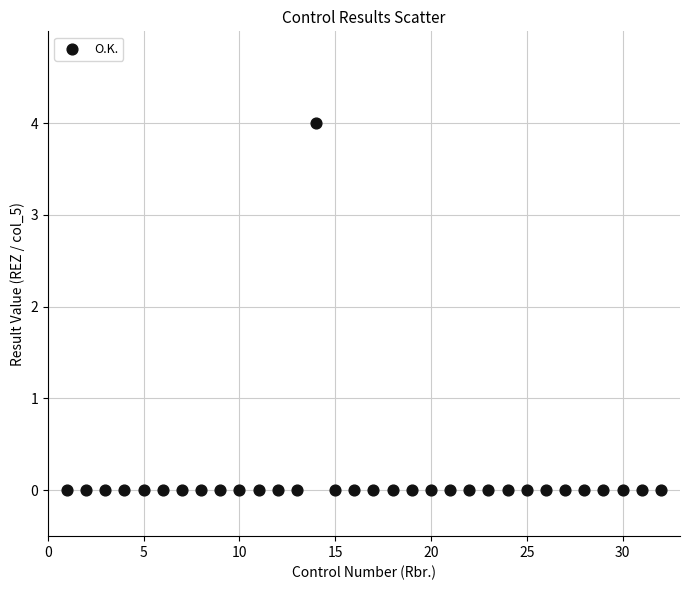

What is the range of X values (max minus min)?

31